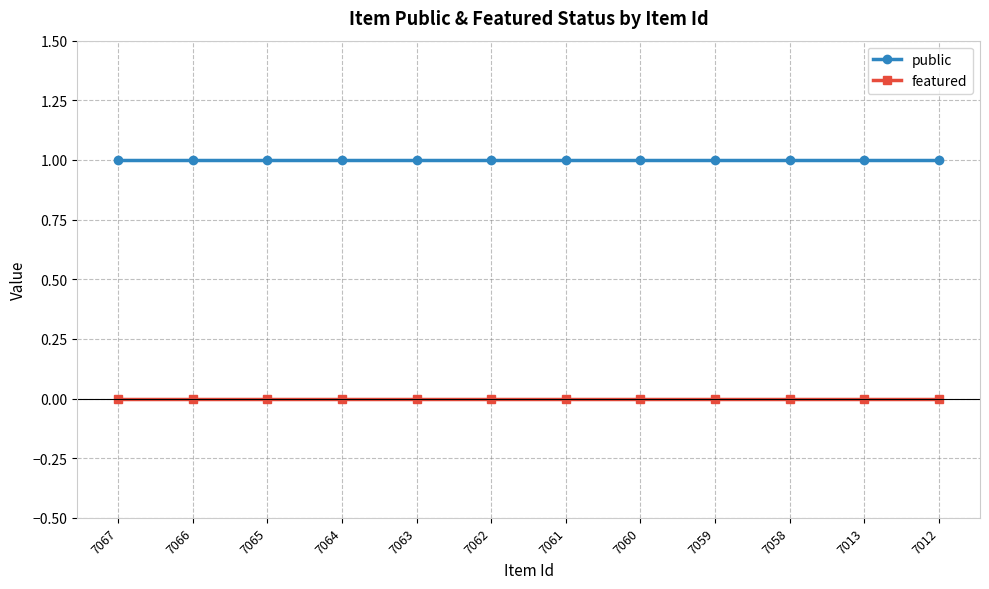

How many lines are shown in the chart?

2